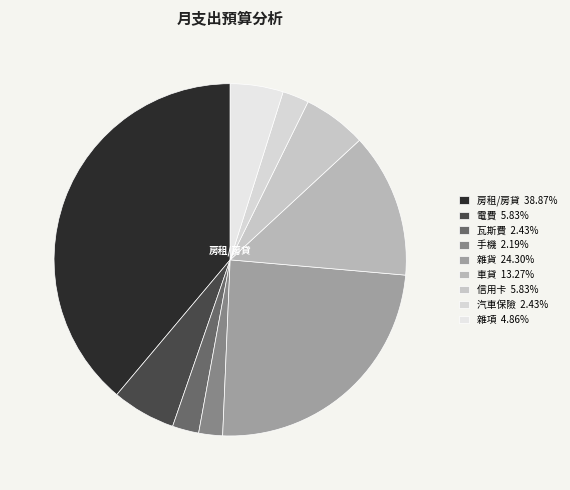

How many segments does this pie chart have?

9